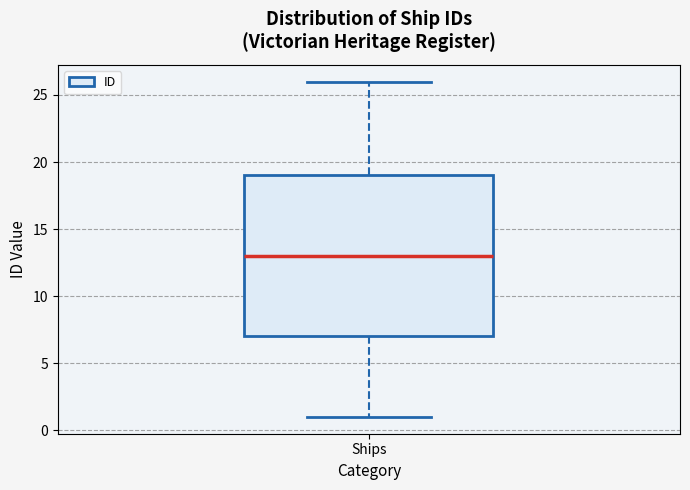

Read this box plot against the y-axis: the position of the median line, the range covered by the box, and the ends of both whiskers. The values are not printed on the chart, so give them approximately, as read against the axis.

median 13, box 7 to 19, whiskers 1 to 26